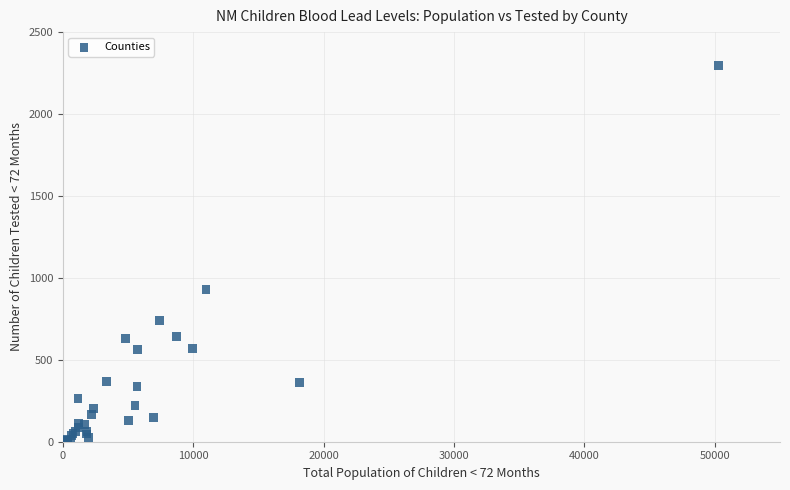

What Y value in the scatter plot is closest to 1152?

927